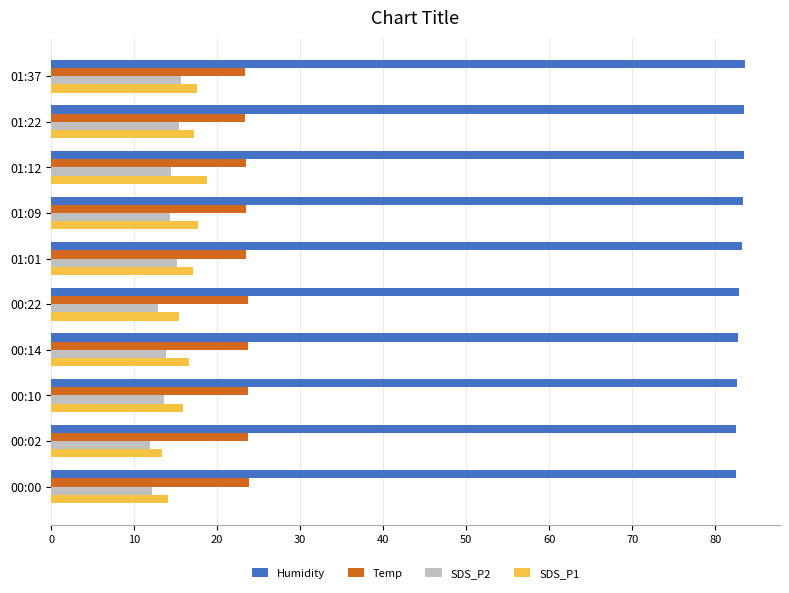

The SDS_P2 series shows 4.6 at 01:22. True or false?

False